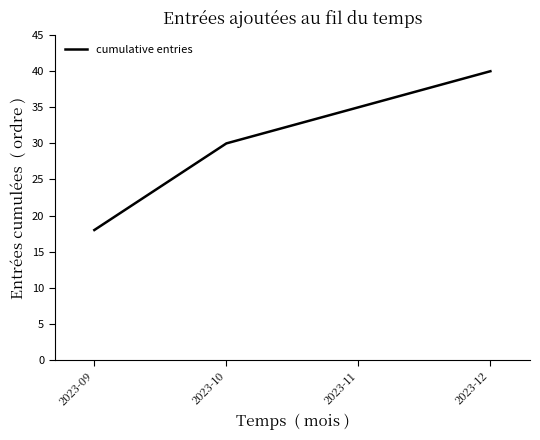

Where is the data nearest to the value 29?

2023-10